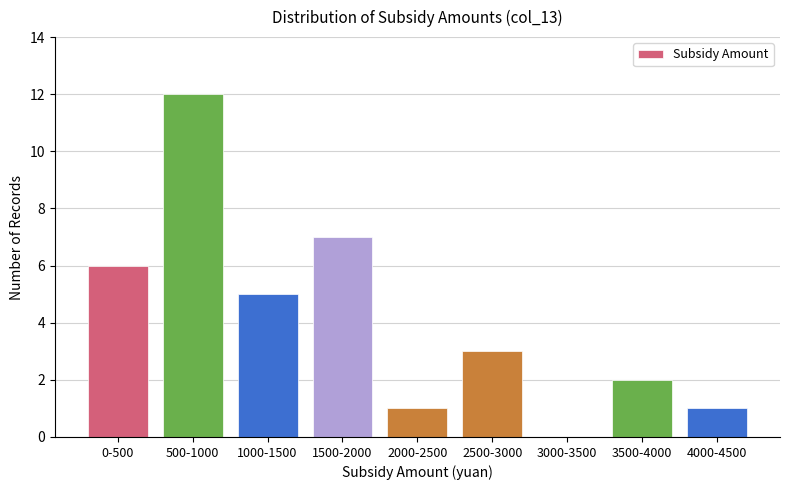

Reading left to right, list all the values displayed in this chart.

0-500=6	500-1000=12	1000-1500=5	1500-2000=7	2000-2500=1	2500-3000=3	3000-3500=0	3500-4000=2	4000-4500=1